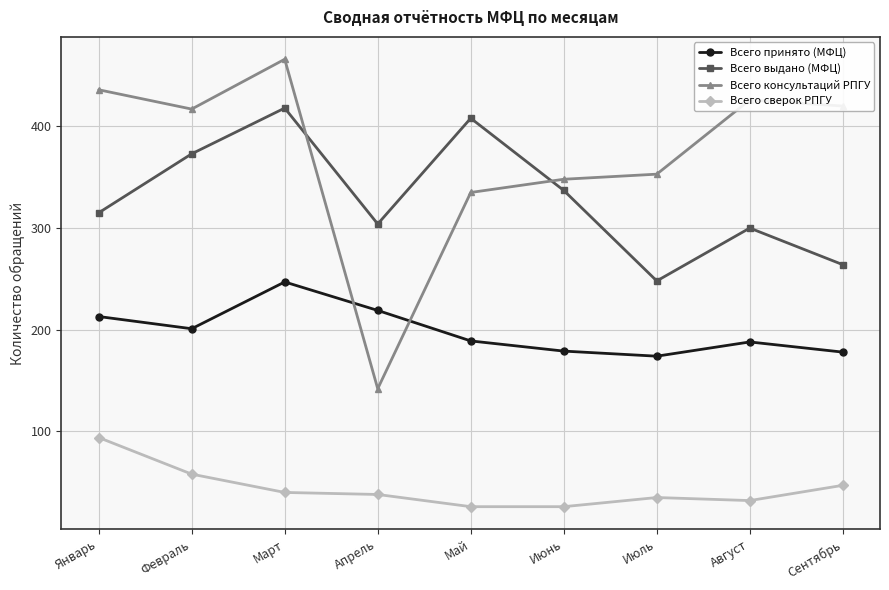

Is this an area chart (filled region under the line)?

No